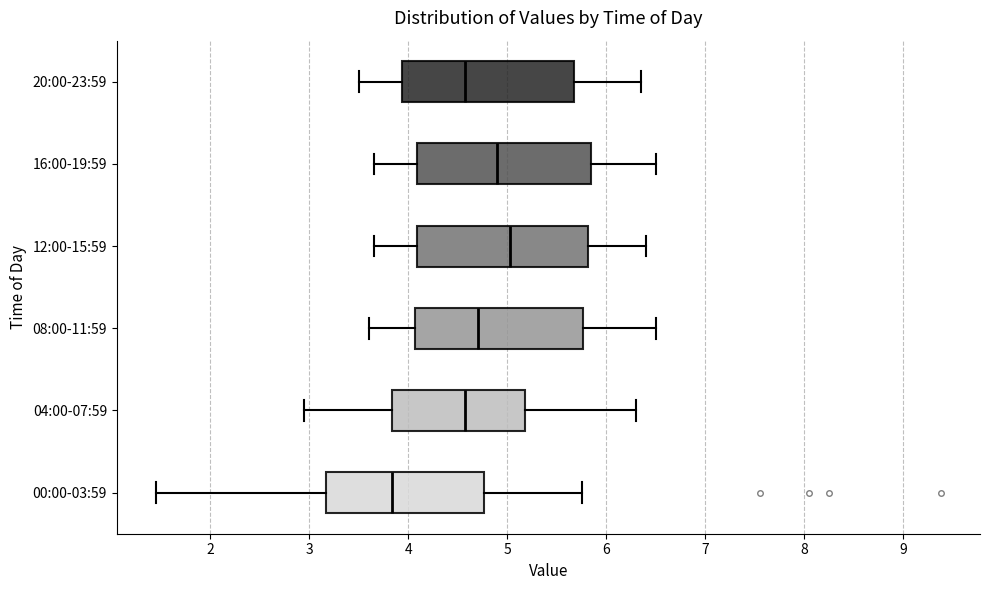

Reading bottom to top, transcribe this box plot: for each box, give where its median line is, the range the box spans, and where its two whiskers end, as read against the x-axis. The values are not printed on the chart, so give them approximately, as read against the axis.

00:00-03:59: median 3.8, box 3.2 to 4.8, whiskers 1.5 to 5.8
04:00-07:59: median 4.6, box 3.8 to 5.2, whiskers 3.0 to 6.3
08:00-11:59: median 4.7, box 4.1 to 5.8, whiskers 3.6 to 6.5
12:00-15:59: median 5.0, box 4.1 to 5.8, whiskers 3.7 to 6.4
16:00-19:59: median 4.9, box 4.1 to 5.9, whiskers 3.7 to 6.5
20:00-23:59: median 4.6, box 3.9 to 5.7, whiskers 3.5 to 6.4